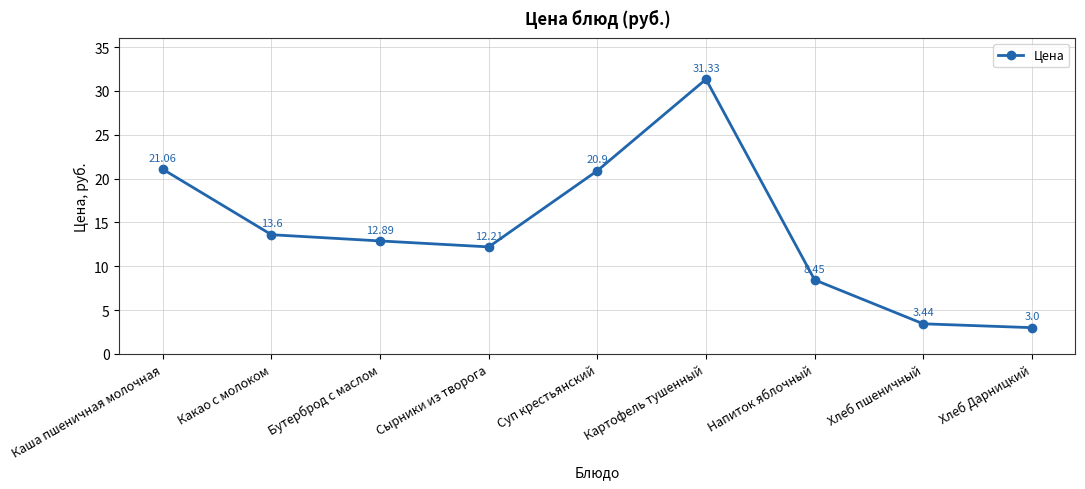

What is the ratio of the value at Каша пшеничная молочная to the value at Напиток яблочный?

2.5